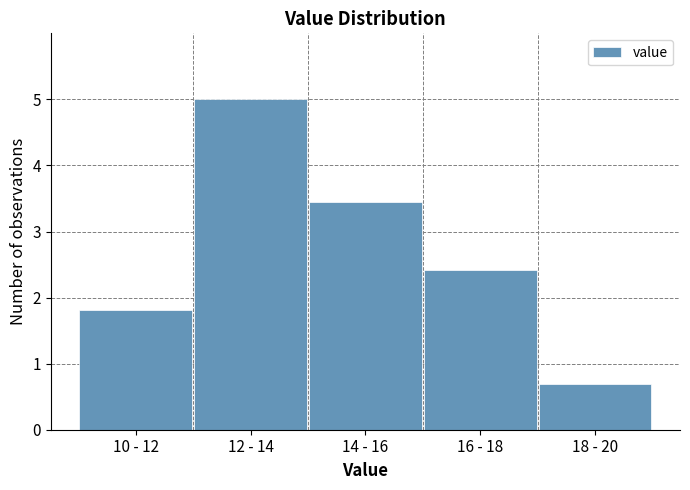

Reading left to right, transcribe all the data shown in this chart.

1.8	5.0	3.4	2.4	0.7